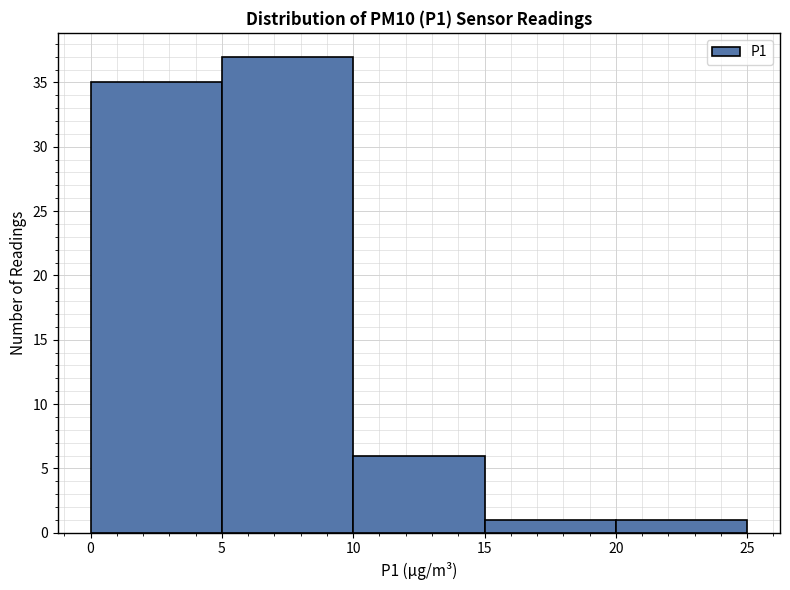

Over which range of the x-axis is the bar tallest?

5 to 10